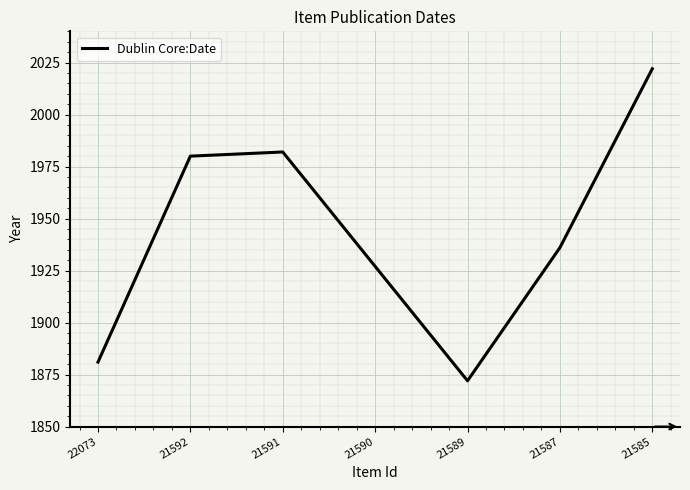

What is the approximate value at 21591?

1982